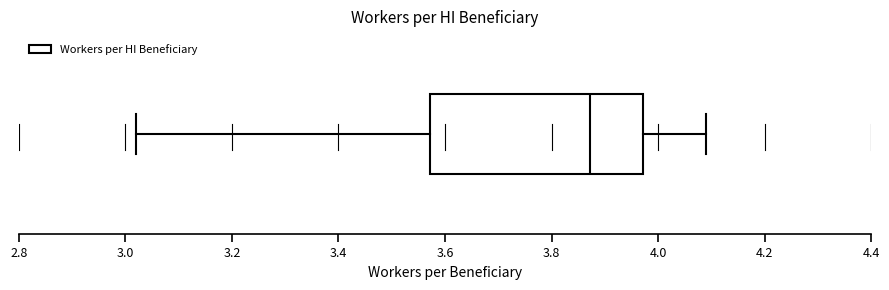

Where does the right whisker of the box end on the x-axis? The values are not printed on the chart, so give them approximately, as read against the axis.

4.08